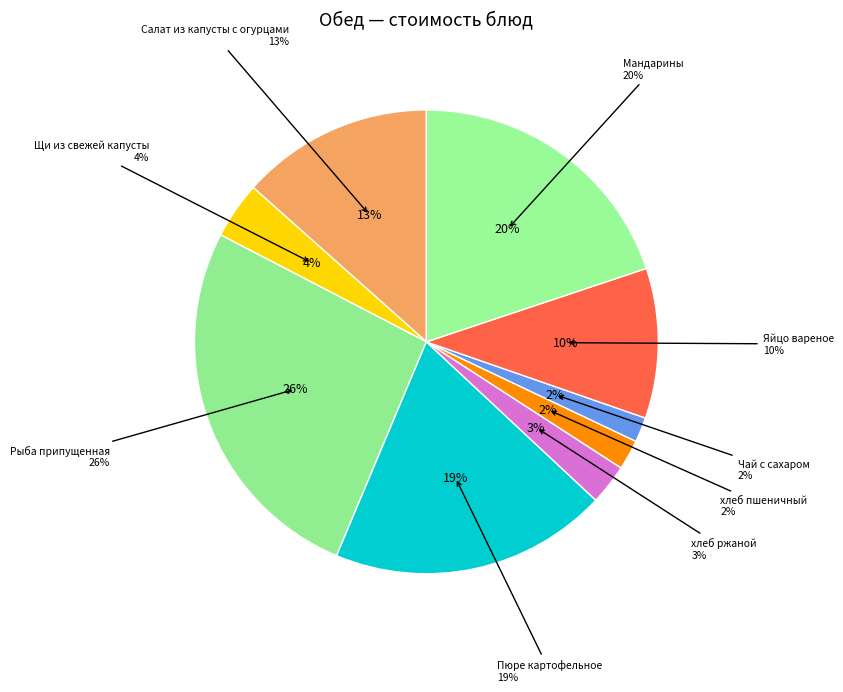

What percentage is the хлеб ржаной slice, to the nearest percent?

3%